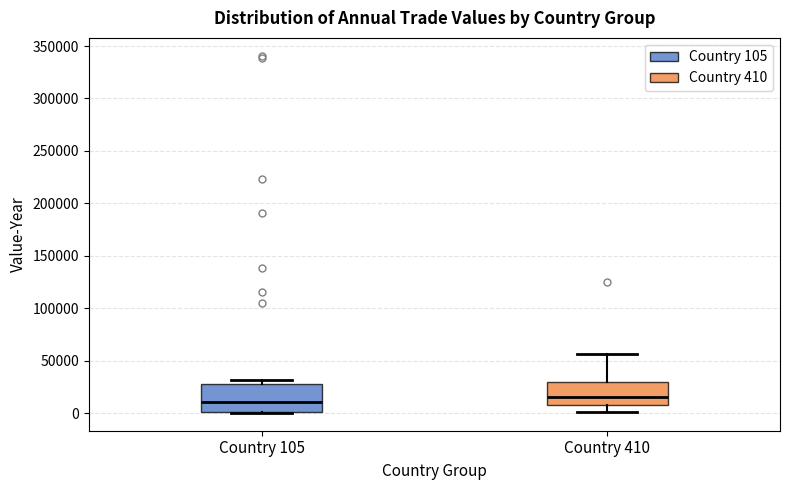

Reading left to right, read every box against the y-axis: the position of its median line, the range the box covers, and the ends of its whiskers. The values are not printed on the chart, so give them approximately, as read against the axis.

Country 105: median 10000, box 0 to 30000, whiskers 0 to 30000 (just above the box's upper edge)
Country 410: median 15000, box 10000 to 30000, whiskers 0 to 55000